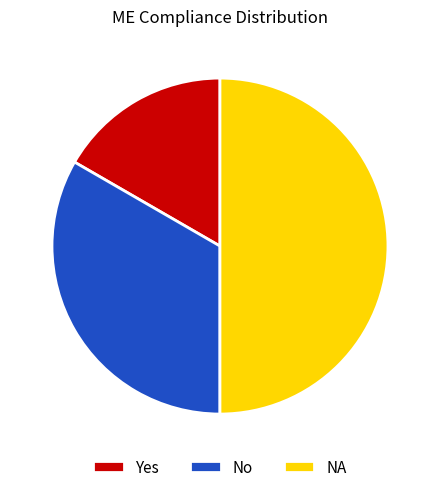

Is No the majority of the pie?

No